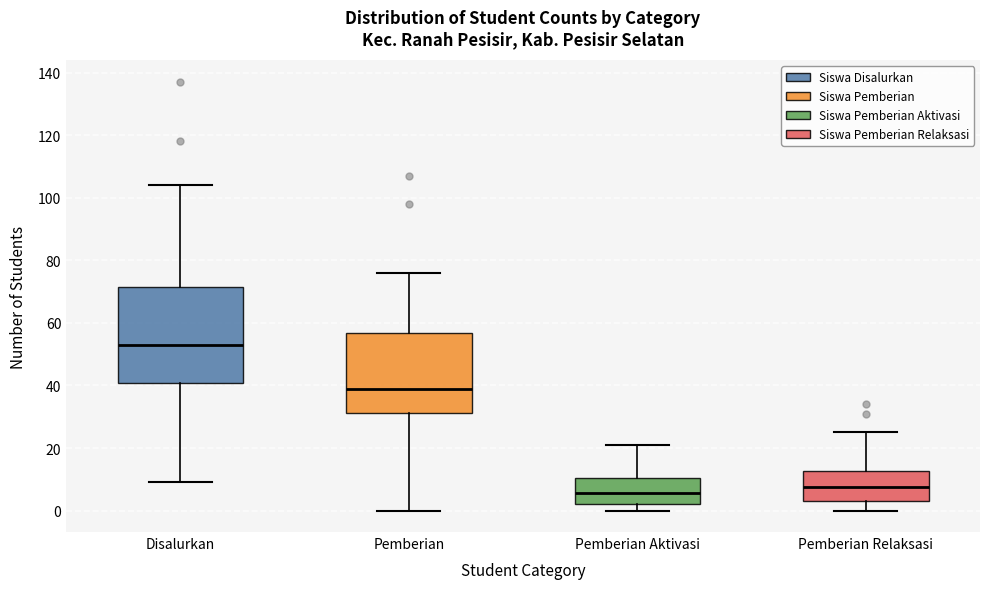

Reading left to right, transcribe this box plot: for each box, give where its median line is, the range the box spans, and where its two whiskers end, as read against the y-axis. The values are not printed on the chart, so give them approximately, as read against the axis.

Disalurkan: median 54, box 40 to 72, whiskers 10 to 104
Pemberian: median 40, box 32 to 56, whiskers 0 to 76
Pemberian Aktivasi: median 6, box 2 to 10, whiskers 0 to 22
Pemberian Relaksasi: median 8, box 4 to 12, whiskers 0 to 26